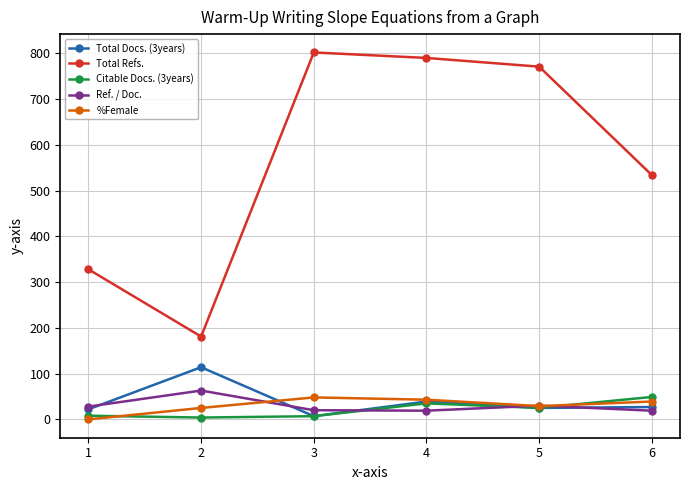

True or false: %Female and Total Refs. intersect in this chart.

False